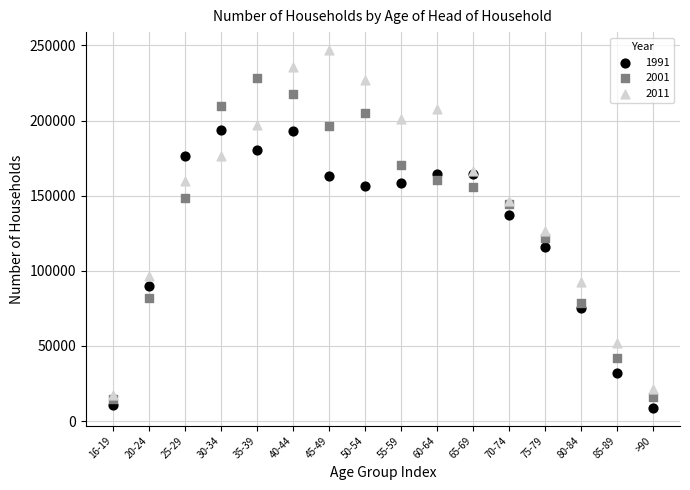

Which series reaches the minimum Y coordinate?

1991